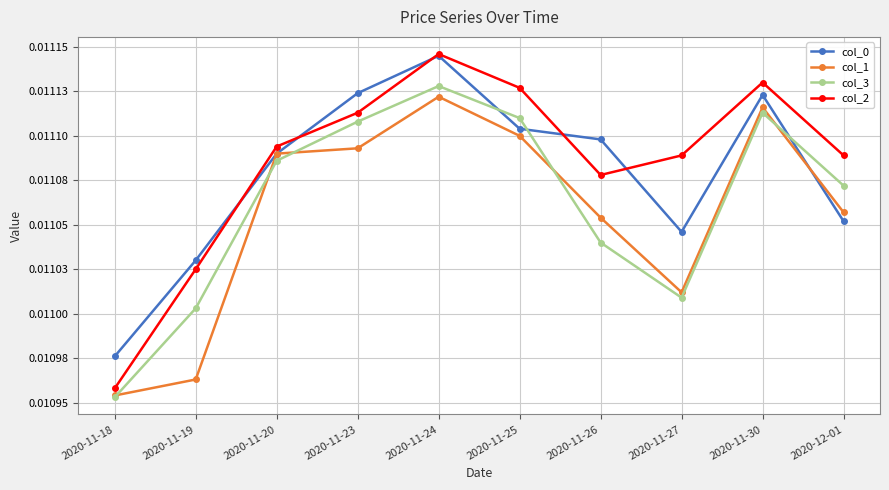

At which label is col_3 closest to 0?

2020-11-18